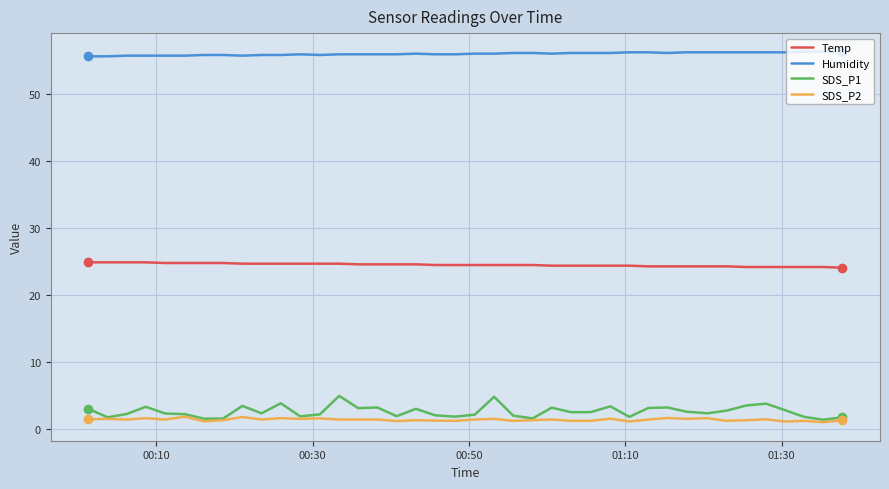

List the series in order of their peak value, highest first.

Humidity, Temp, SDS_P1, SDS_P2